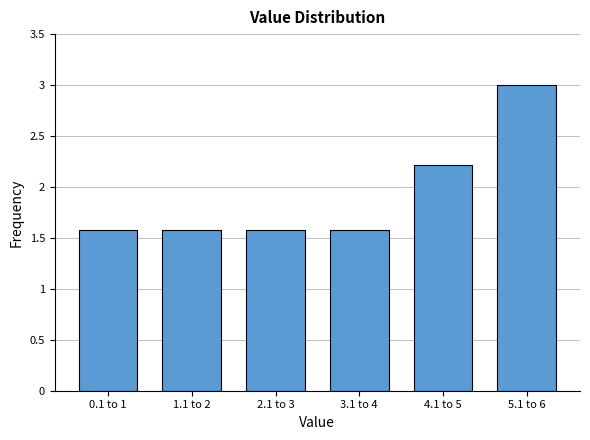

Reading left to right, what are all the values shown in this chart?

1.6	1.6	1.6	1.6	2.2	3.0